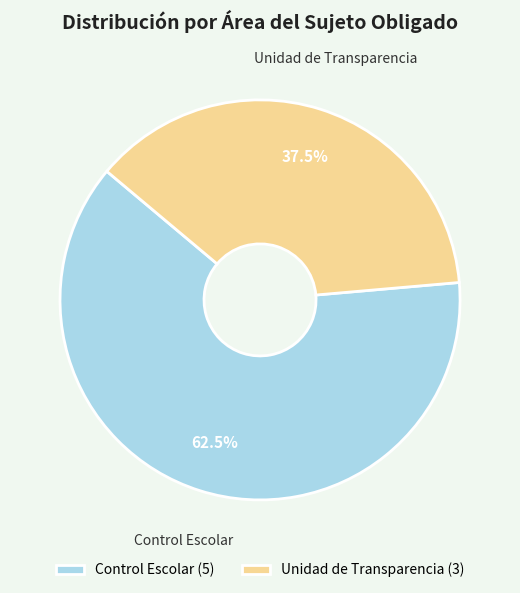

Rank the categories by value from highest to lowest.

Control Escolar, Unidad de Transparencia